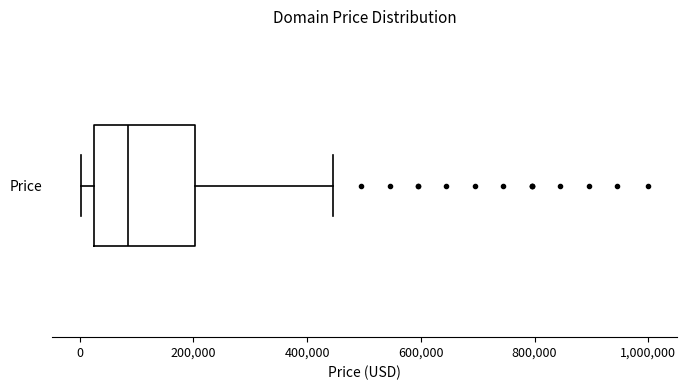

Transcribe this box plot: give where the median line is, the range the box spans, and where the two whiskers end, as read against the x-axis. The values are not printed on the chart, so give them approximately, as read against the axis.

median 80000, box 20000 to 200000, whiskers 0 to 440000